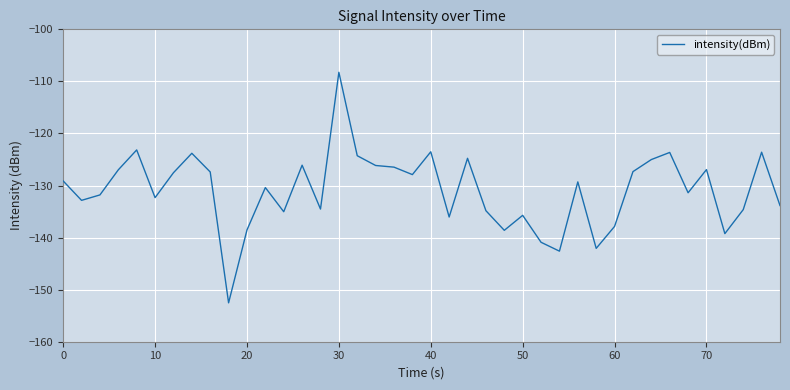

What is the difference between the maximum and minimum values?

44.3